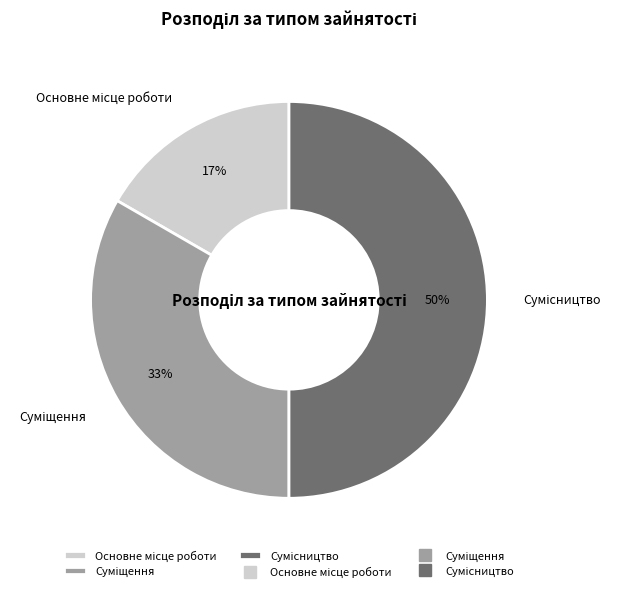

To the nearest percent, what is the average slice percentage?

33%